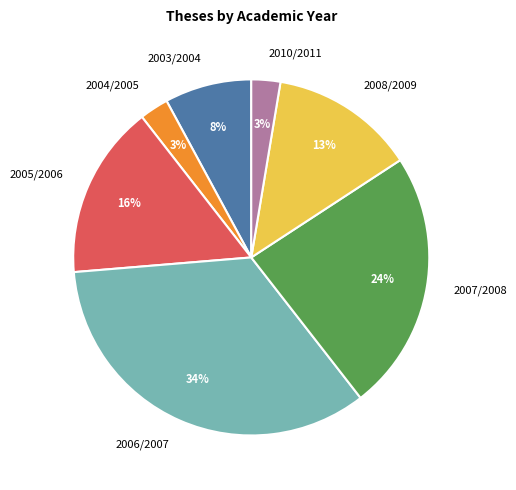

To the nearest percent, what is the combined percentage of 2006/2007 and 2003/2004?

42%